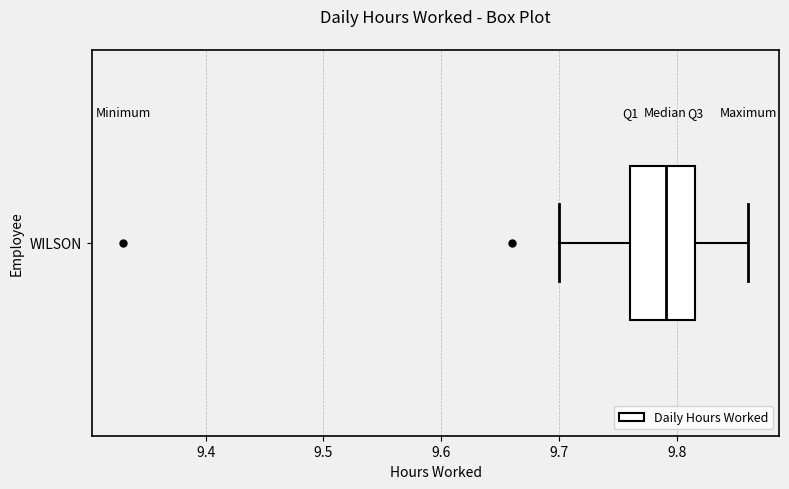

Where does the left whisker of the box for WILSON end on the x-axis? The values are not printed on the chart, so give them approximately, as read against the axis.

9.70